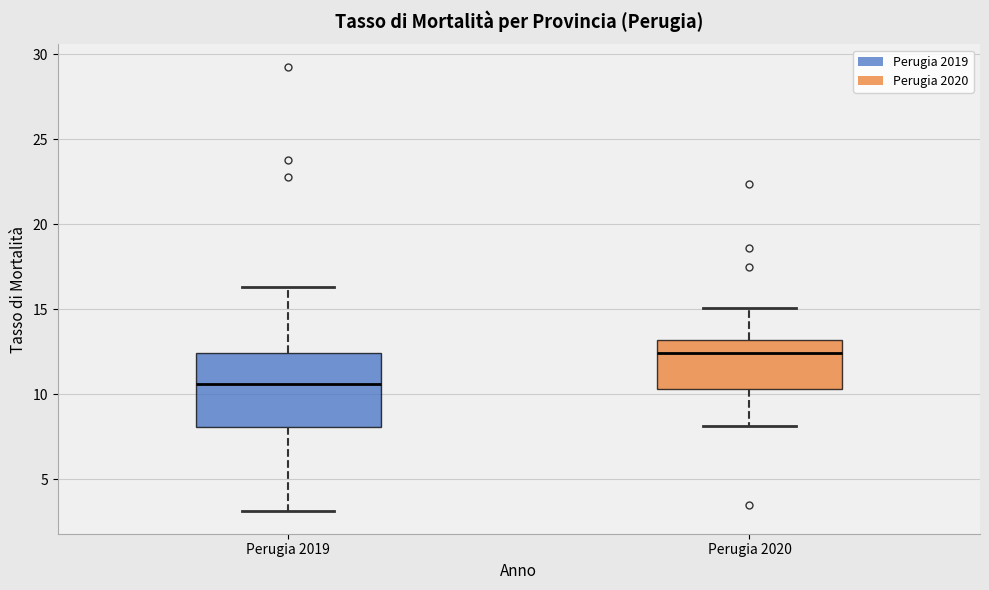

Which box's median line is the highest?

Perugia 2020